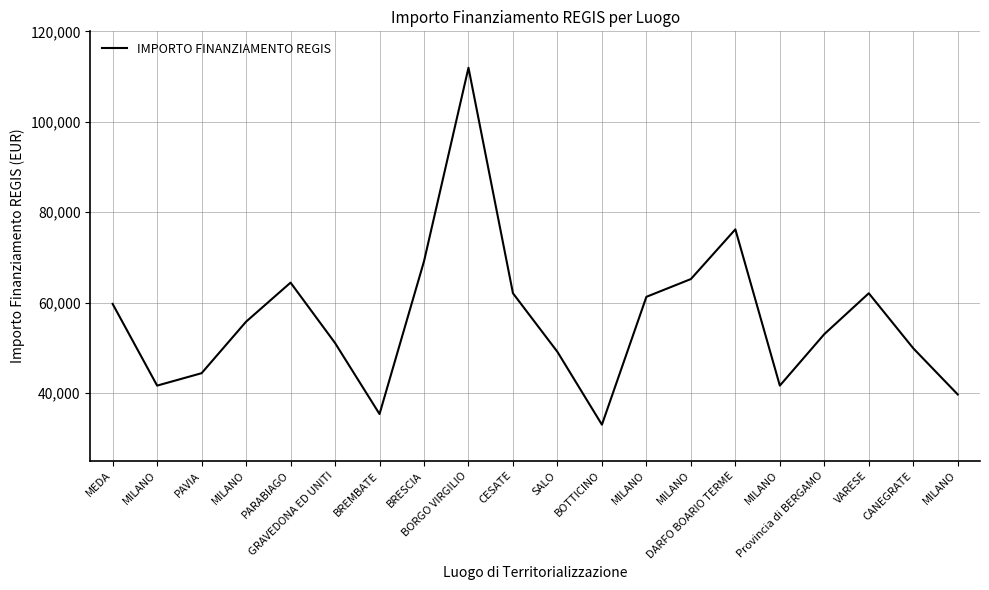

What is the average value?

56328.1